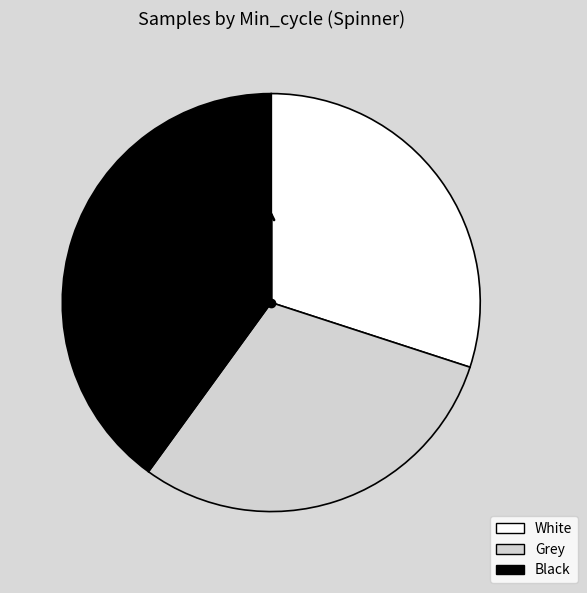

Is it true that White is 30% of the pie?

True